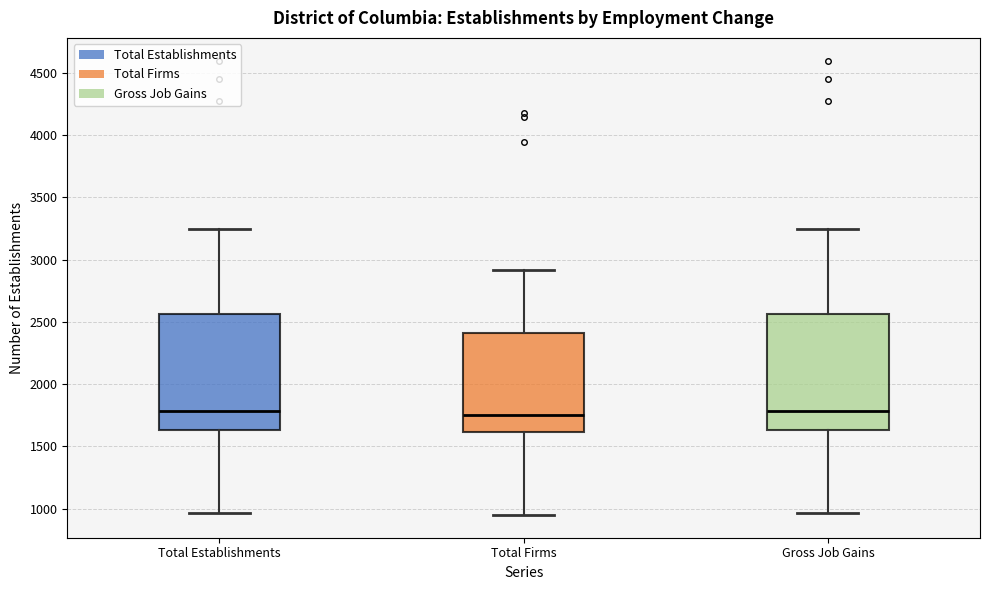

Where is the lower edge of the box for Gross Job Gains on the y-axis? The values are not printed on the chart, so give them approximately, as read against the axis.

1650